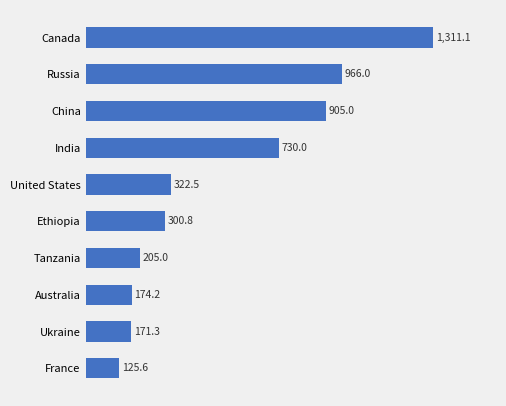

List the labels in order of value, largest first.

Canada, Russia, China, India, United States, Ethiopia, Tanzania, Australia, Ukraine, France